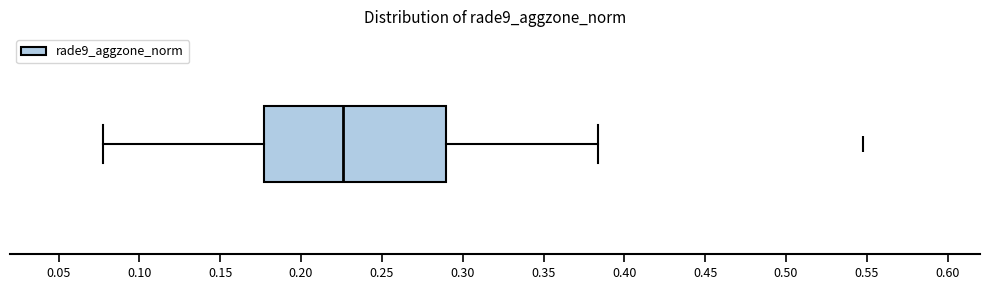

Where does the median line of the box sit on the x-axis? The values are not printed on the chart, so give them approximately, as read against the axis.

0.225